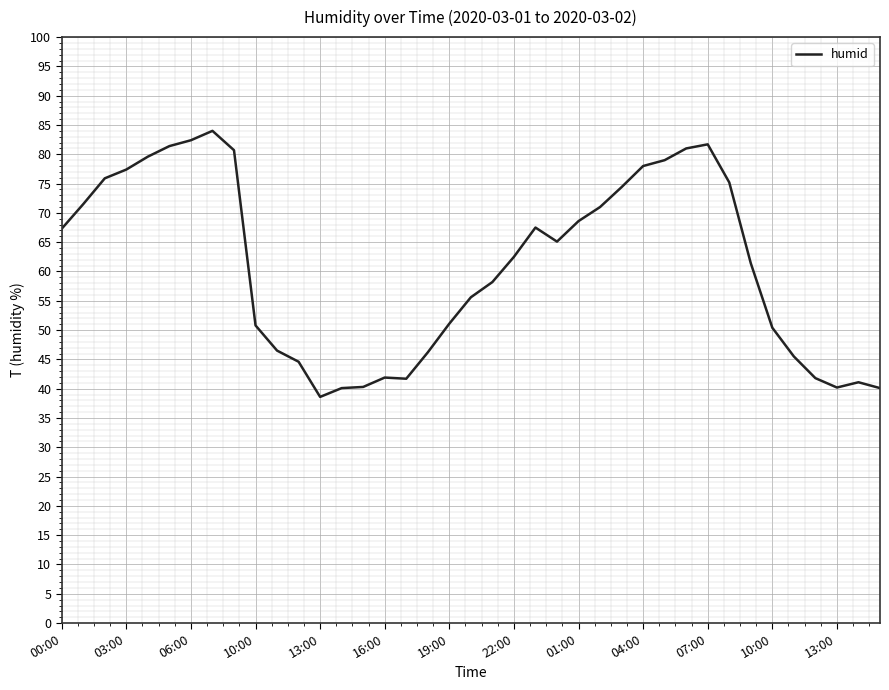

What is the difference between the maximum and minimum values?

45.4